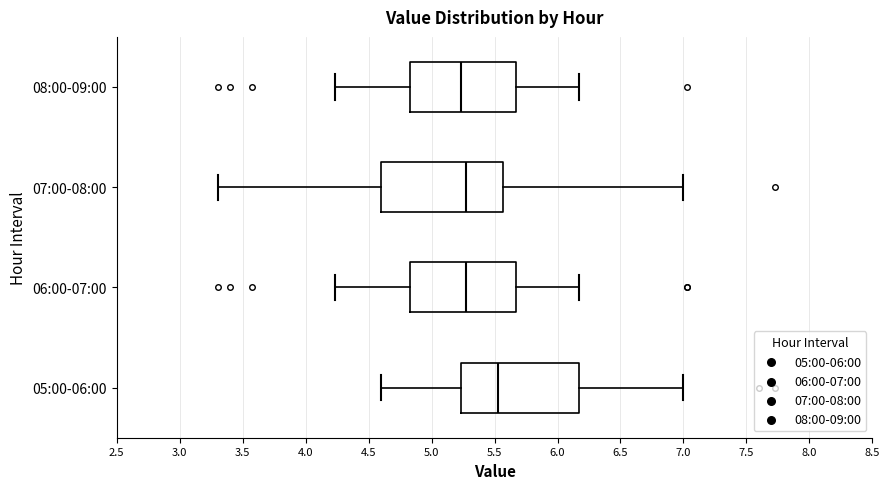

Which box has the furthest to the right median line?

05:00-06:00